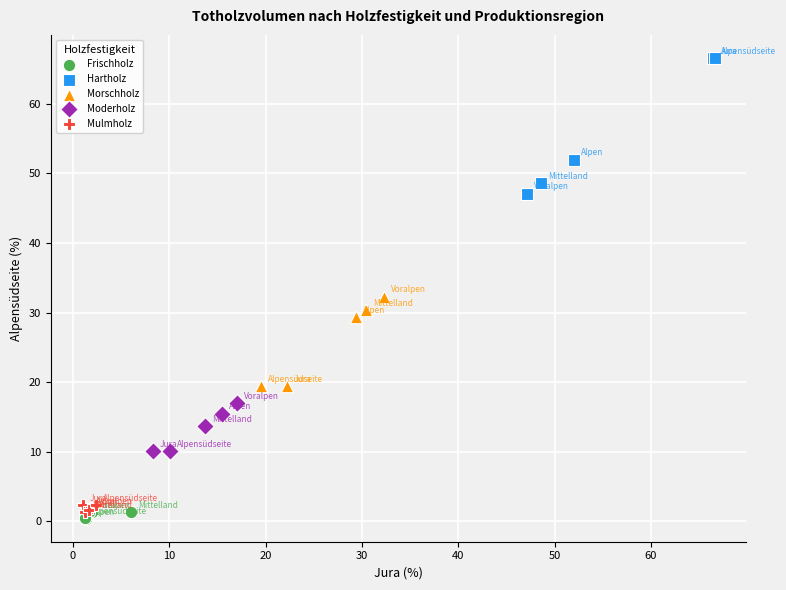

Which series contains the highest Y value?

Hartholz